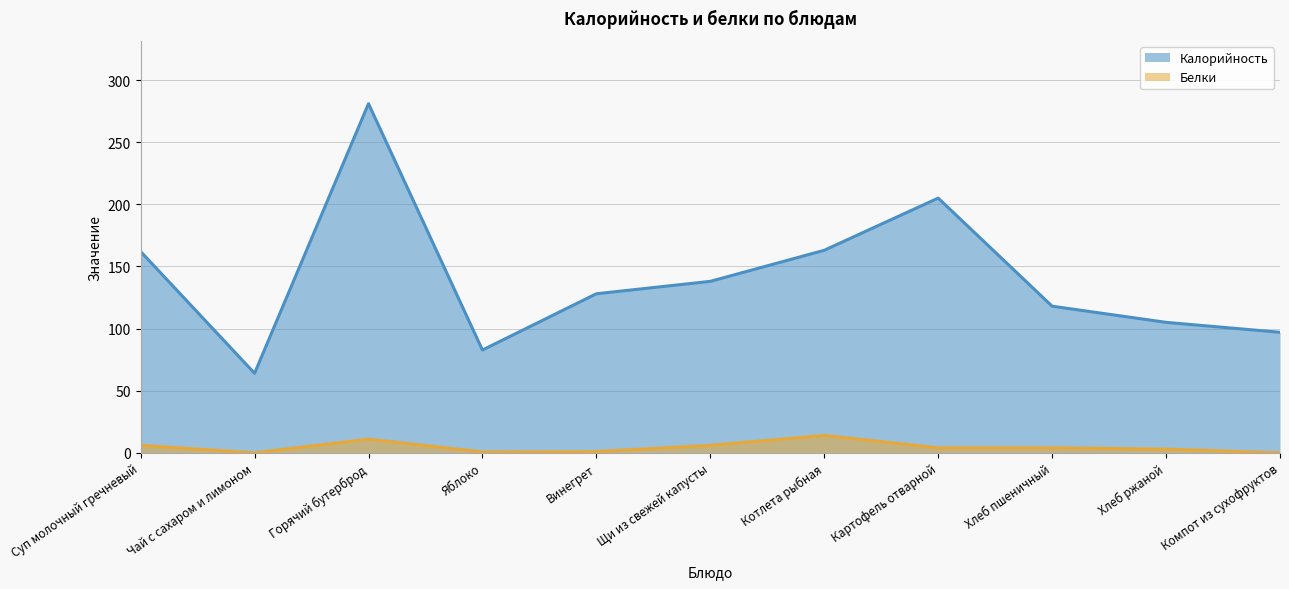

Which series has the largest range (max minus min)?

Калорийность